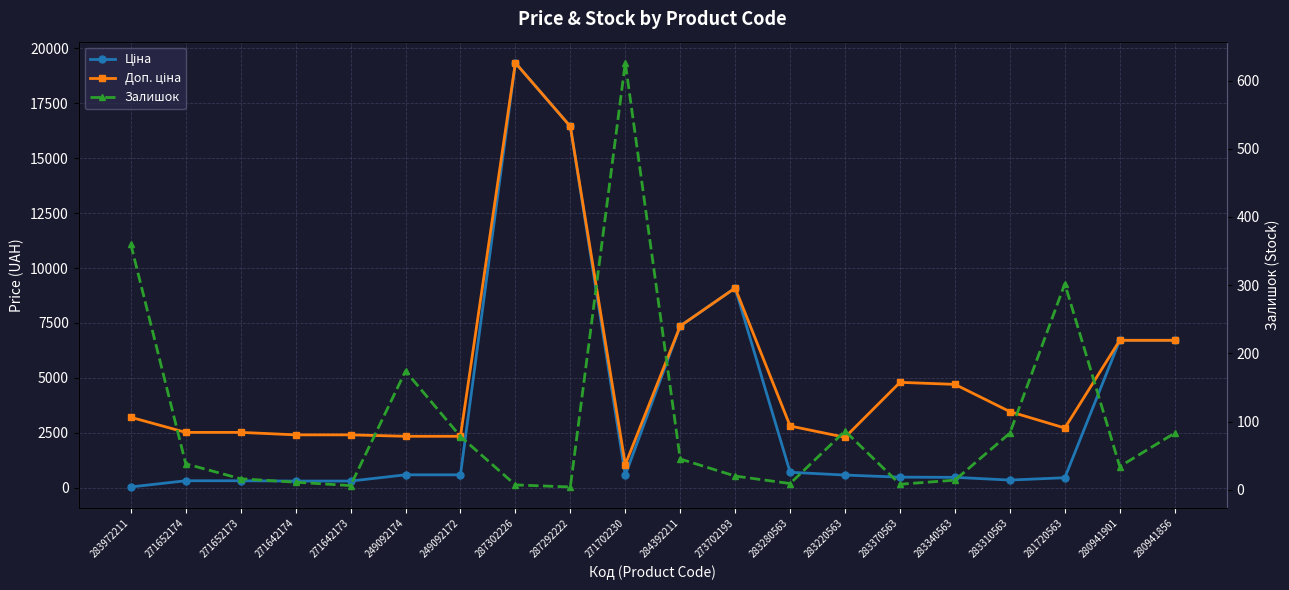

What is the label of the 10th point from the left?

271702230